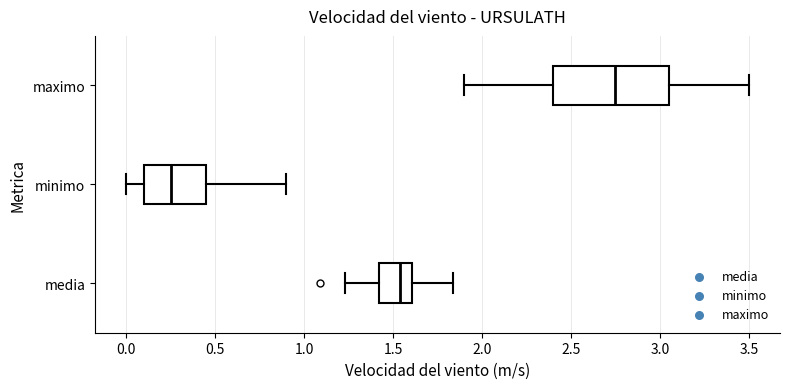

Reading bottom to top, read every box against the x-axis: the position of its median line, the range the box covers, and the ends of its whiskers. The values are not printed on the chart, so give them approximately, as read against the axis.

media: median 1.55, box 1.40 to 1.60, whiskers 1.25 to 1.85
minimo: median 0.25, box 0.10 to 0.45, whiskers 0.00 to 0.90
maximo: median 2.75, box 2.40 to 3.05, whiskers 1.90 to 3.50